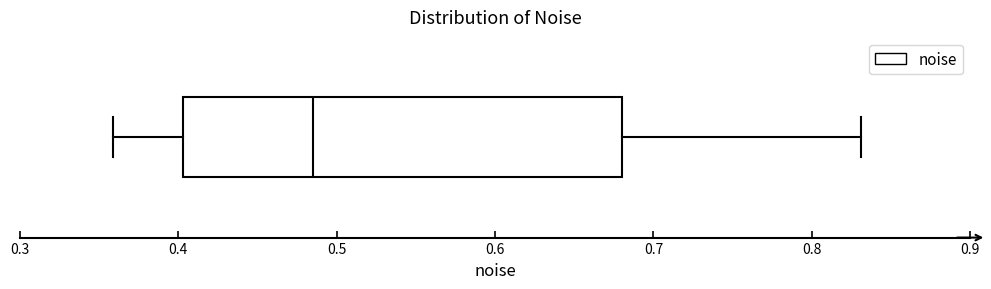

Where does the left whisker of the box end on the x-axis? The values are not printed on the chart, so give them approximately, as read against the axis.

0.36